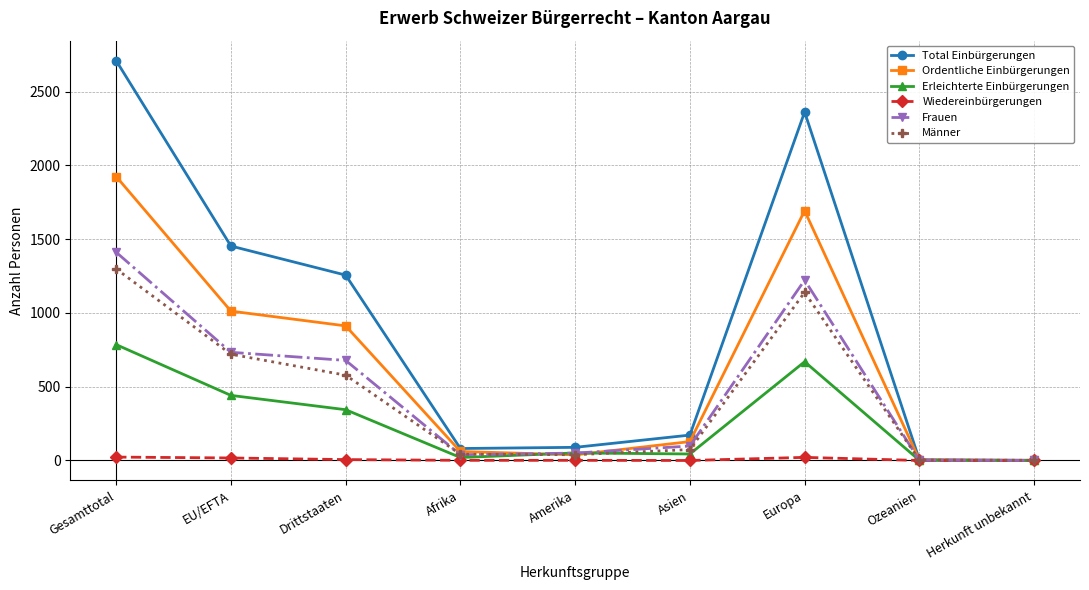

At which category is the sum across all series the highest?

Gesamttotal